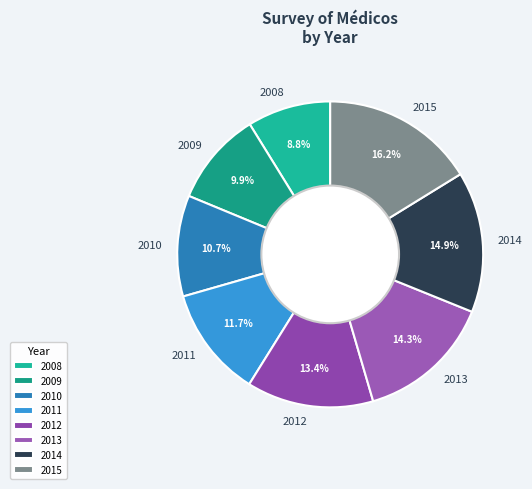

To the nearest percent, what is the difference between the 2012 and 2011 slice percentages?

2%